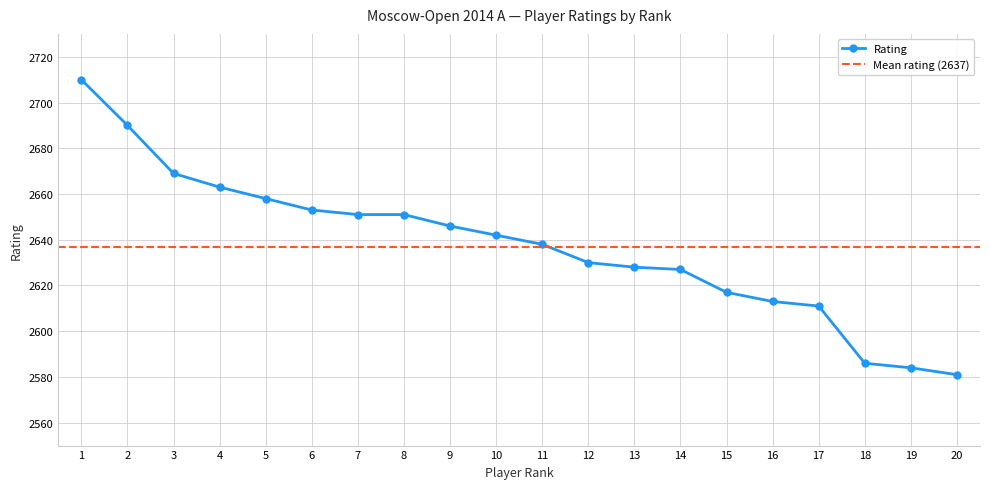

Reading left to right, transcribe all the data shown in this chart.

1=2710	2=2690	3=2669	4=2663	5=2658	6=2653	7=2651	8=2651	9=2646	10=2642	11=2638	12=2630	13=2628	14=2627	15=2617	16=2613	17=2611	18=2586	19=2584	20=2581